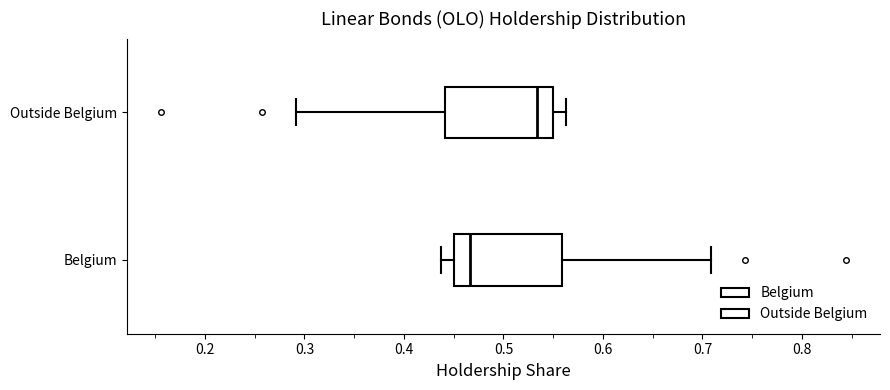

Reading bottom to top, transcribe this box plot: for each box, give where its median line is, the range the box spans, and where its two whiskers end, as read against the x-axis. The values are not printed on the chart, so give them approximately, as read against the axis.

Belgium: median 0.47, box 0.45 to 0.56, whiskers 0.44 to 0.71
Outside Belgium: median 0.53, box 0.44 to 0.55, whiskers 0.29 to 0.56